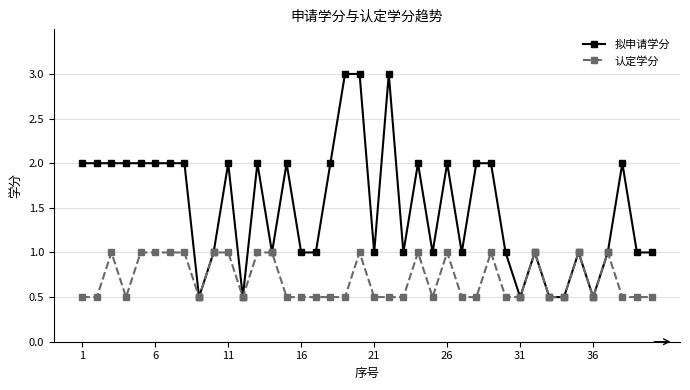

True or false: 拟申请学分 has more than 1 interior local peaks.

True